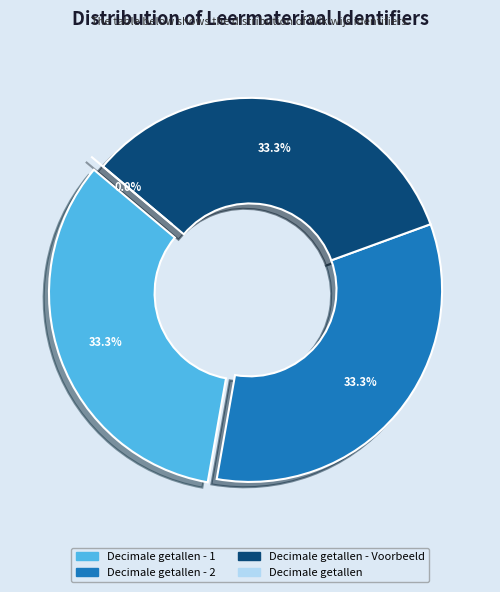

Count the number of slices in the pie.

4